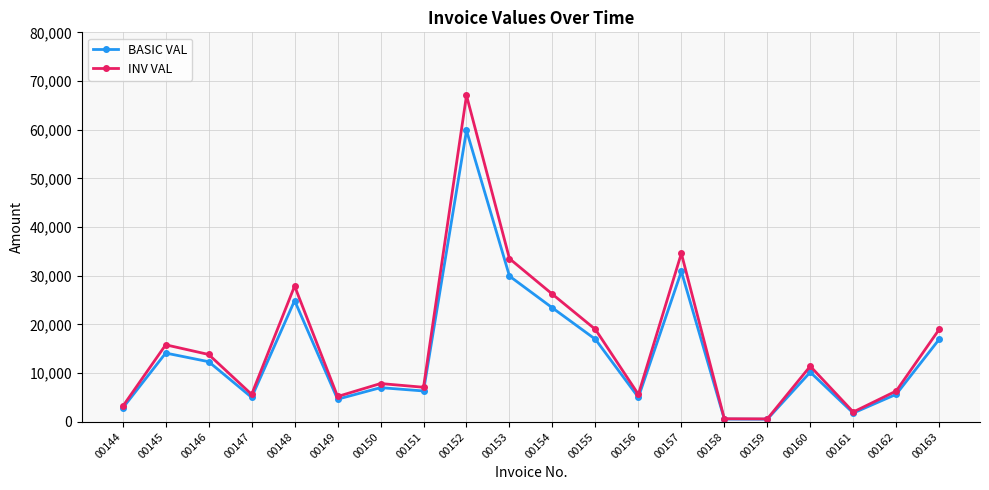

What is the spread (max minus min) of values at 00161?

216.0